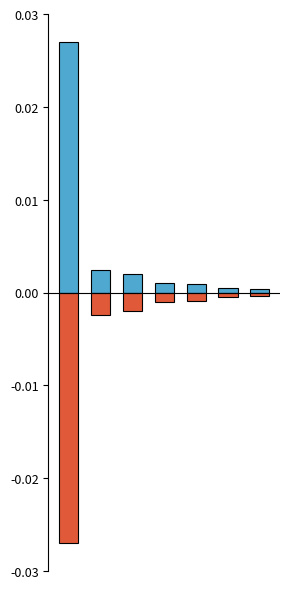

Is the value of received amount at 1 greater than the value of sent amount at 2?

No